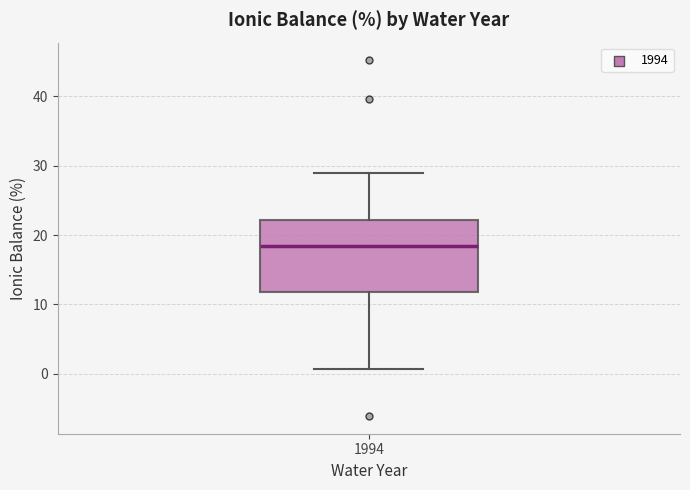

Transcribe this box plot: give where the median line is, the range the box spans, and where the two whiskers end, as read against the y-axis. The values are not printed on the chart, so give them approximately, as read against the axis.

median 18, box 12 to 22, whiskers 1 to 29